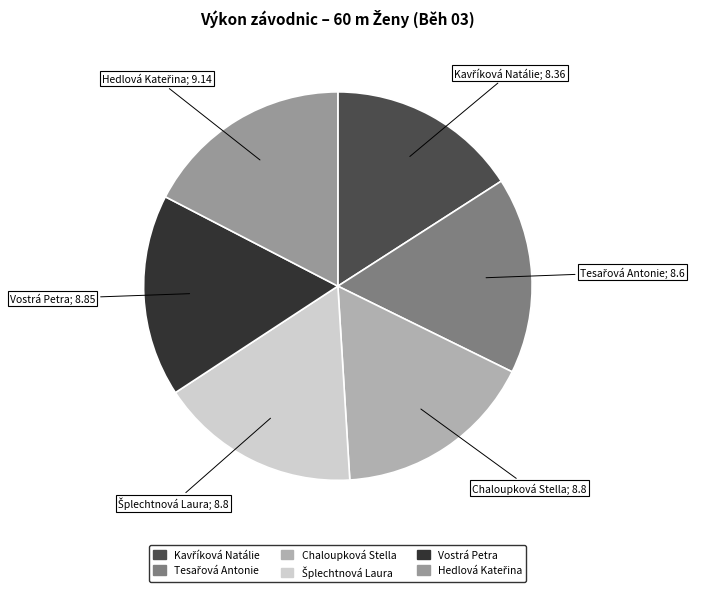

To the nearest percent, what is the difference between the Hedlová Kateřina and Vostrá Petra slice percentages?

1%